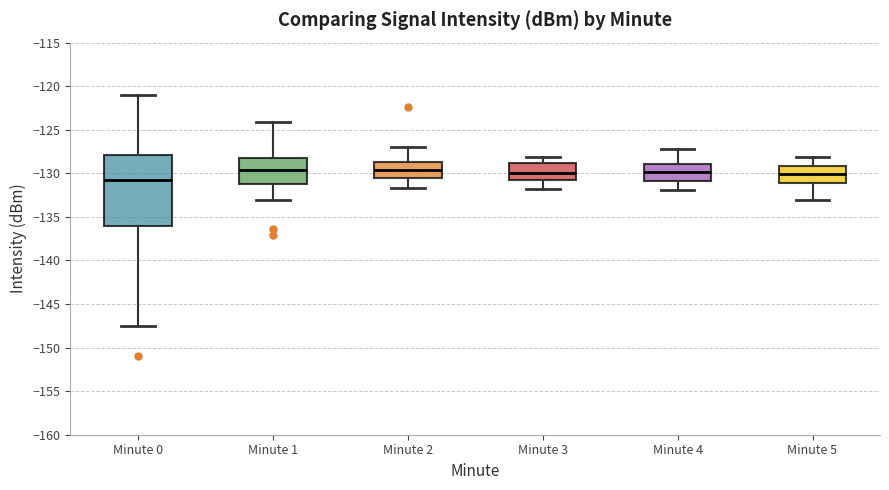

Reading left to right, transcribe this box plot: for each box, give where its median line is, the range the box spans, and where its two whiskers end, as read against the y-axis. The values are not printed on the chart, so give them approximately, as read against the axis.

Minute 0: median -131.0, box -136.0 to -128.0, whiskers -147.5 to -121.0
Minute 1: median -129.5, box -131.0 to -128.0, whiskers -133.0 to -124.0
Minute 2: median -129.5, box -130.5 to -128.5, whiskers -131.5 to -127.0
Minute 3: median -130.0, box -131.0 to -129.0, whiskers -132.0 to -128.0
Minute 4: median -130.0, box -131.0 to -129.0, whiskers -132.0 to -127.0
Minute 5: median -130.0, box -131.0 to -129.0, whiskers -133.0 to -128.0